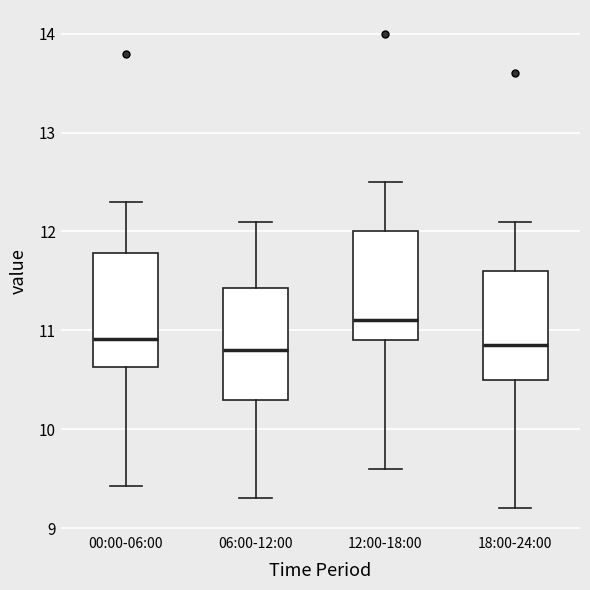

Which box has the highest median line?

12:00-18:00